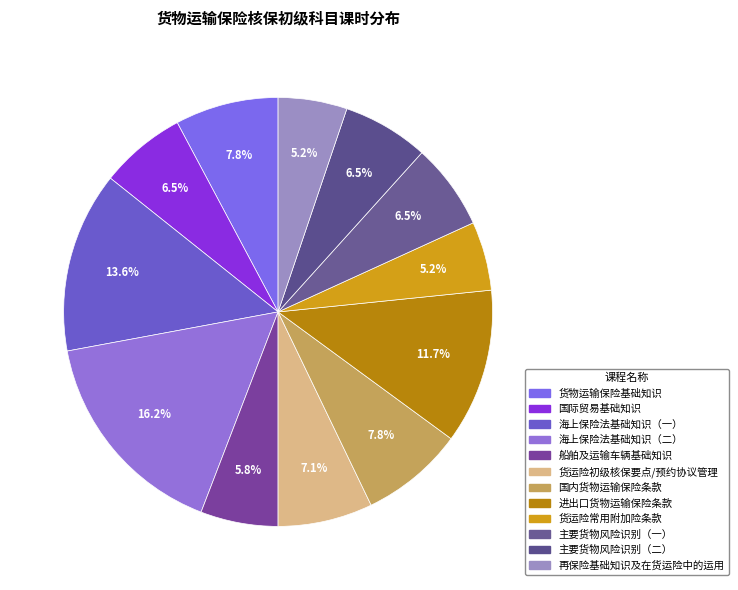

Count the number of slices in the pie.

12